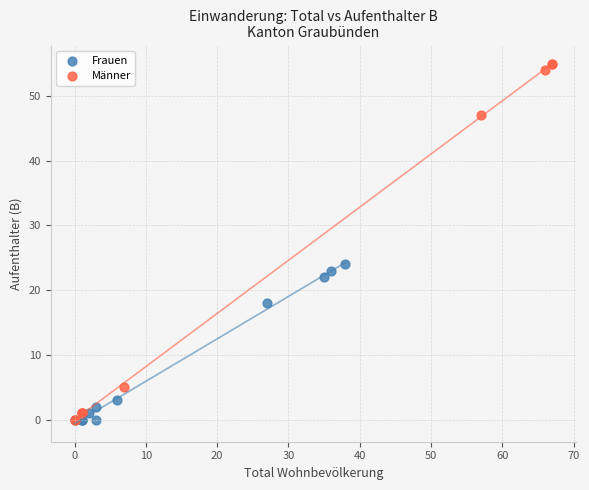

What are all the series names shown in the legend?

Frauen, Männer